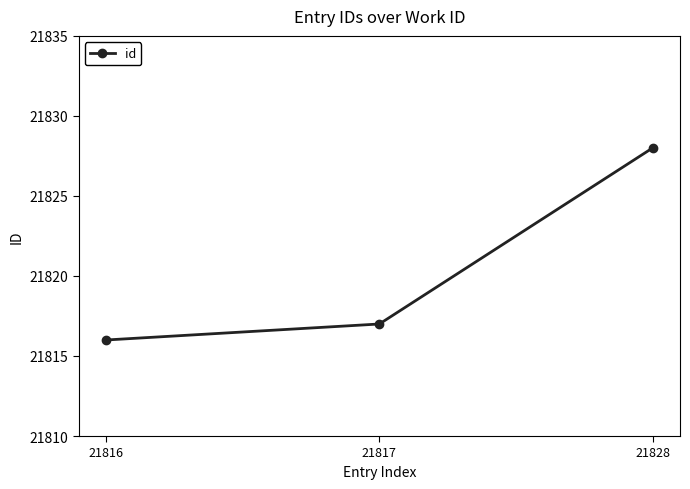

Rank the categories by value from lowest to highest.

21816, 21817, 21828